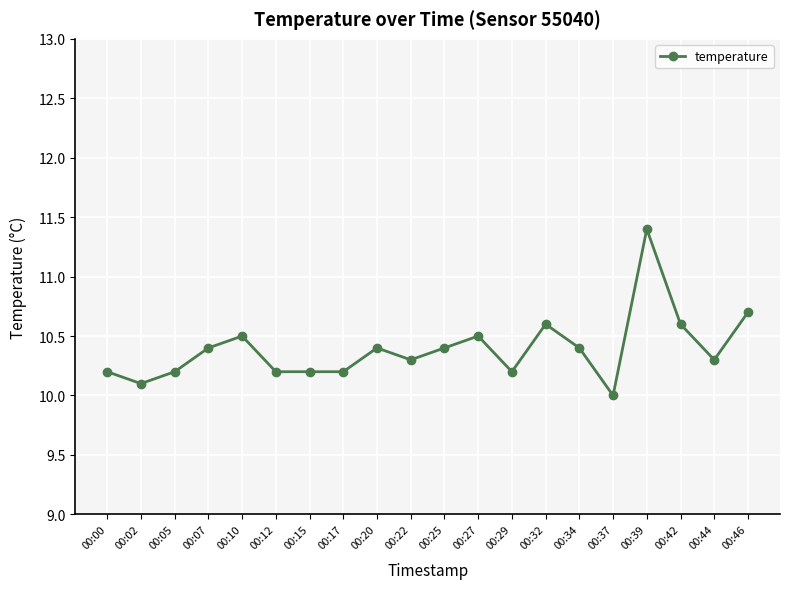

Is this an area chart (filled region under the line)?

No